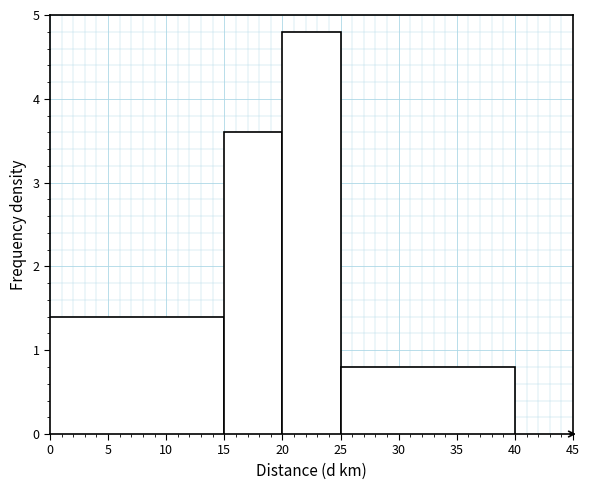

Reading left to right, transcribe this chart: for each bar, give the range it covers on the x-axis and its height. The values are not printed on the chart, so give them approximately, as read against the axis.

0 to 15: 1.4
15 to 20: 3.6
20 to 25: 4.8
25 to 40: 0.8